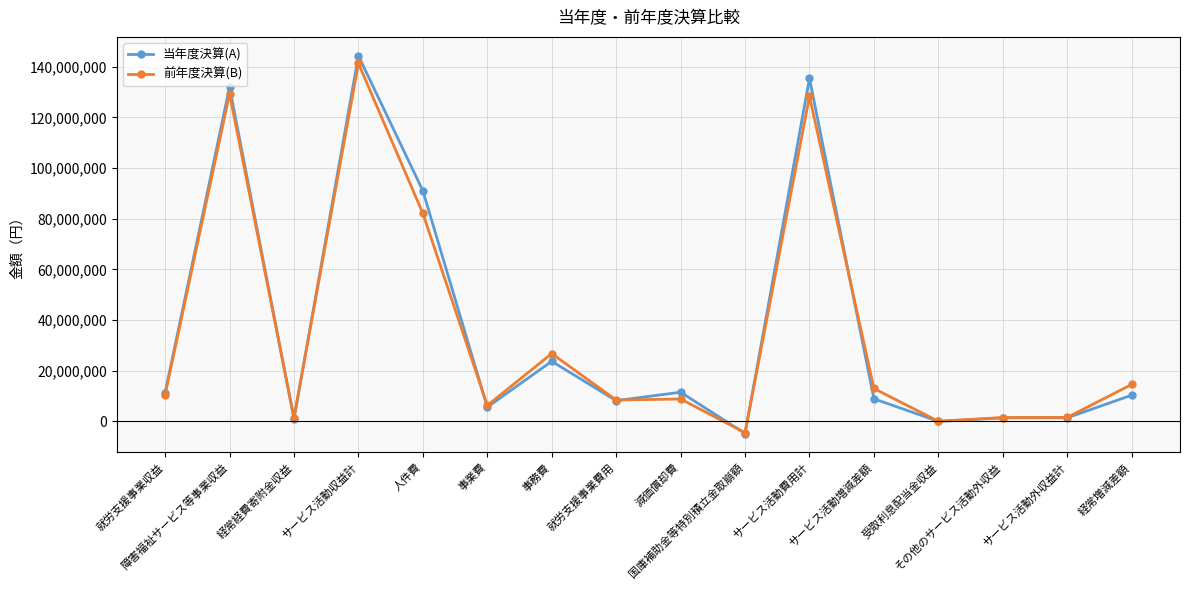

Does the chart have visible grid lines?

Yes